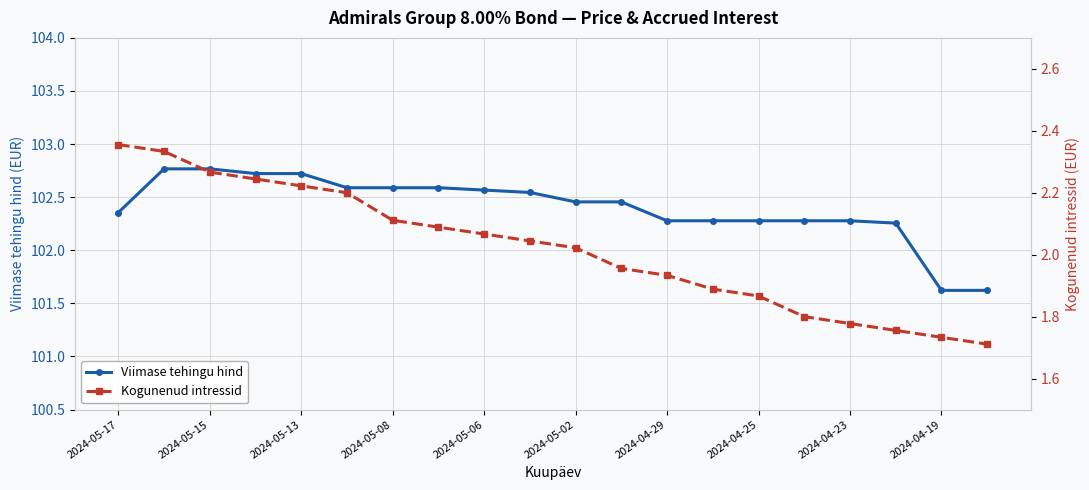

What is the difference between the maximum and second lowest values in the Viimase tehingu hind series?

1.1